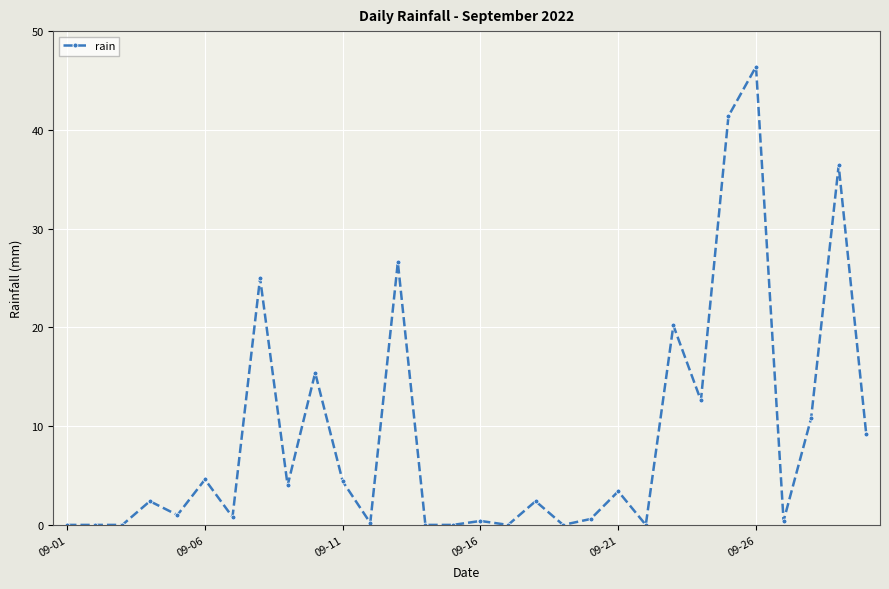

What is the greatest value displayed?

46.4